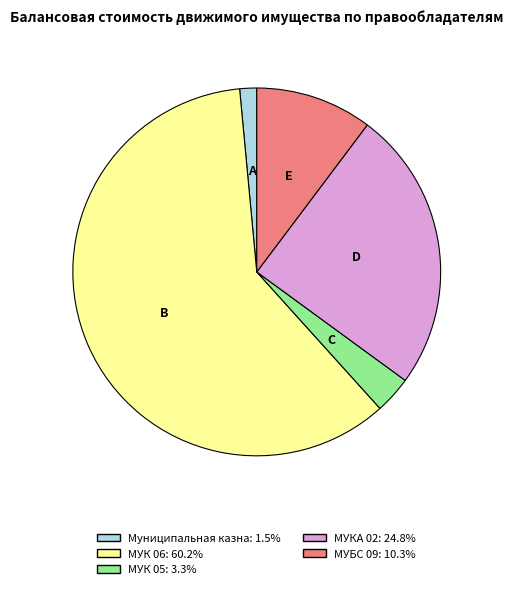

Which category accounts for the majority?

МУК 06